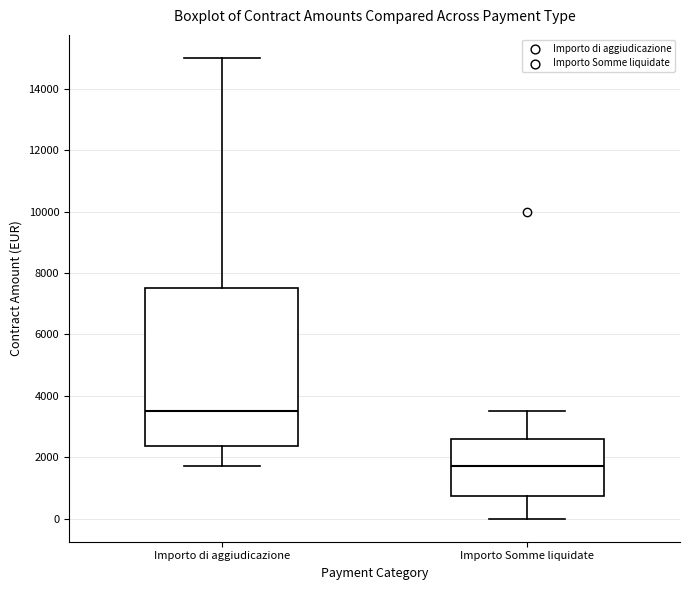

Reading left to right, read every box against the y-axis: the position of its median line, the range the box covers, and the ends of its whiskers. The values are not printed on the chart, so give them approximately, as read against the axis.

Importo di aggiudicazione: median 3600, box 2400 to 7600, whiskers 1800 to 15000
Importo Somme liquidate: median 1800, box 800 to 2600, whiskers 0 to 3600